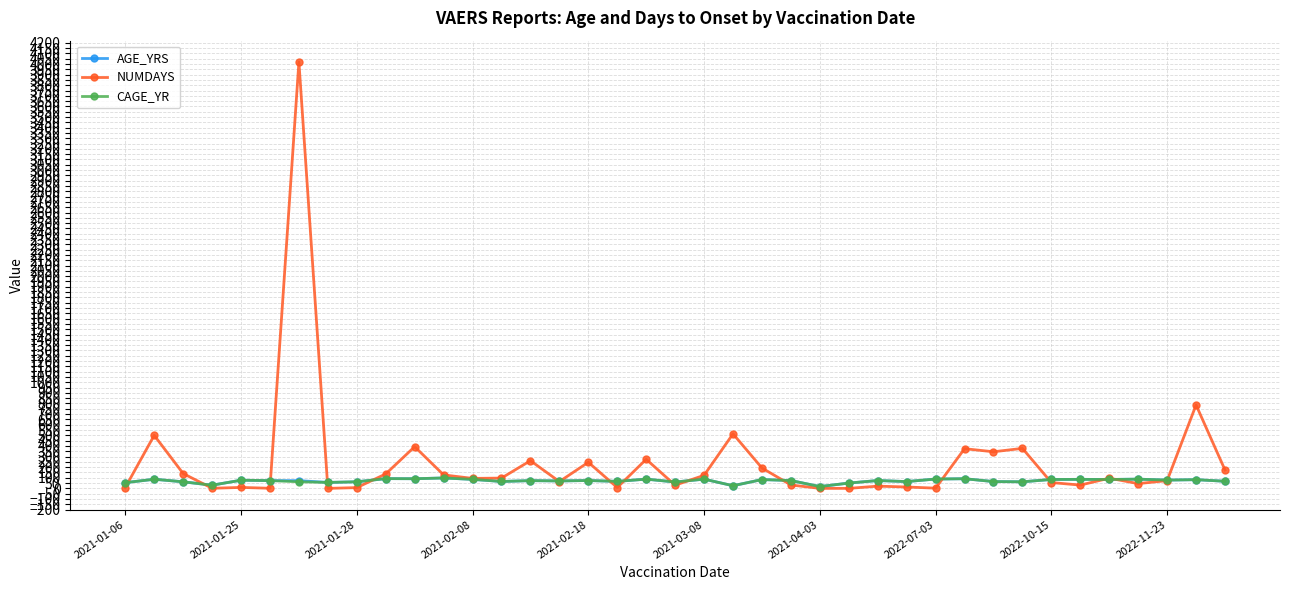

What is the maximum value shown in the chart?

4019